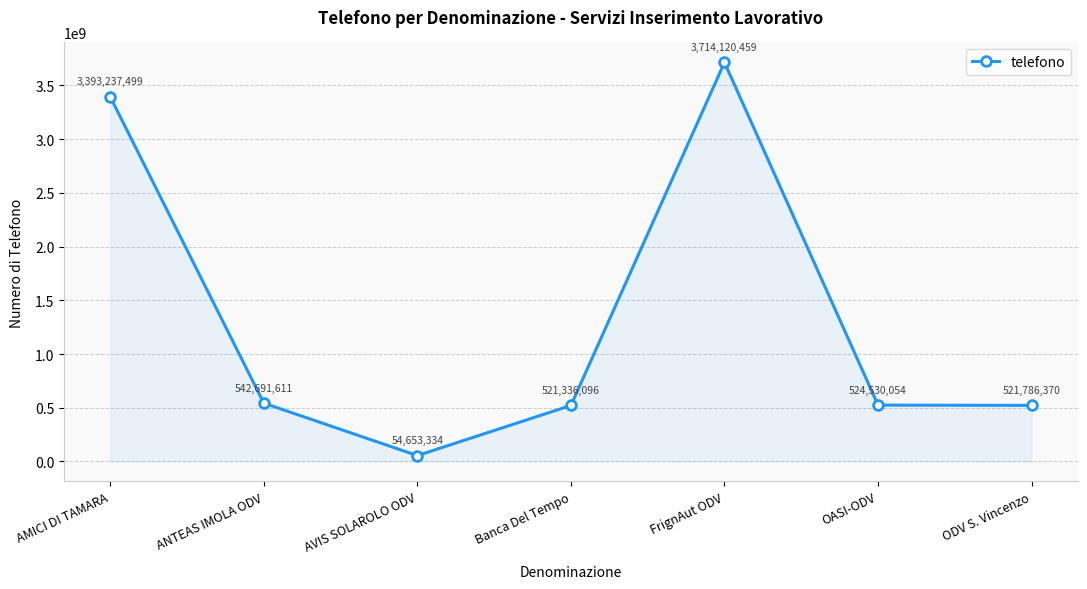

Where is the first local maximum?

FrignAut ODV